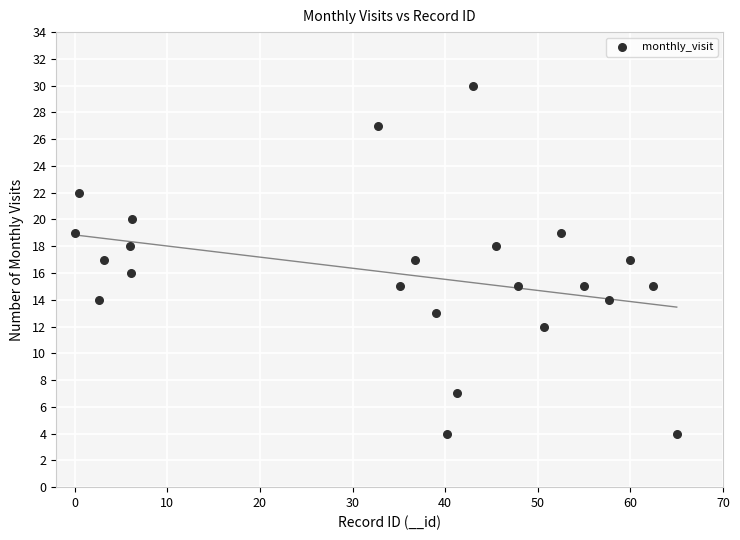

What is the range of Y values (max minus min)?

26